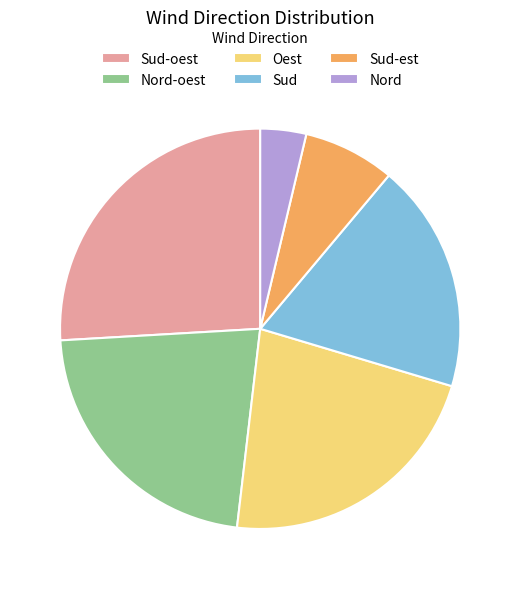

Is Sud the majority of the pie?

No